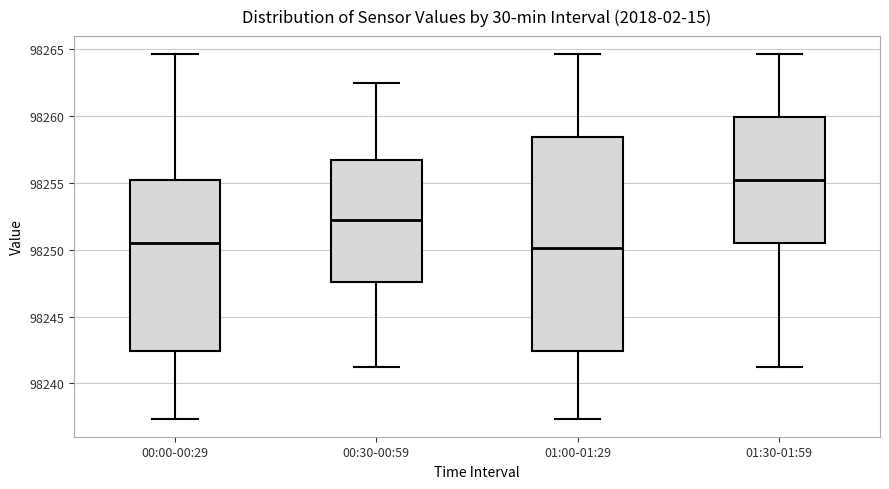

Which box has the highest median line?

01:30-01:59